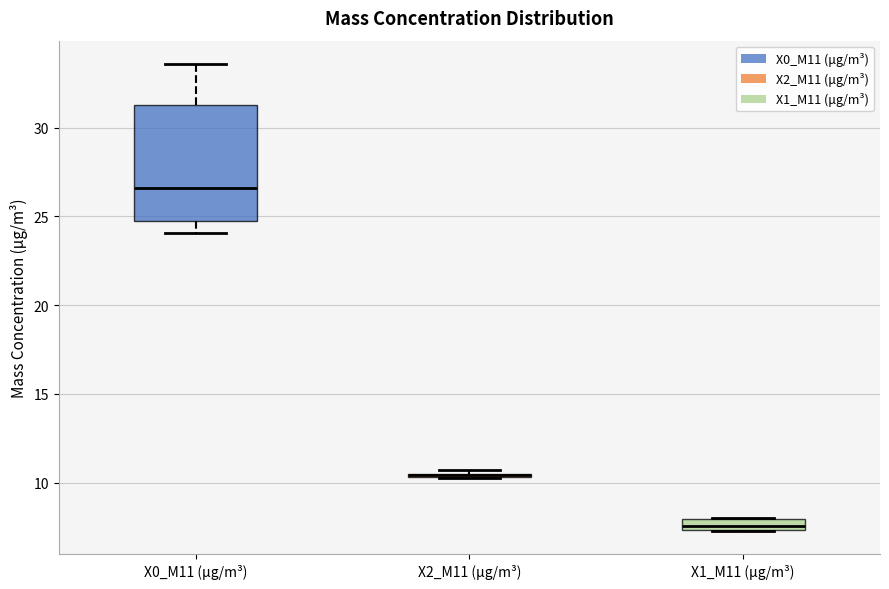

Which box is the tallest, from its lower edge to its upper edge?

X0_M11 (μg/m³)